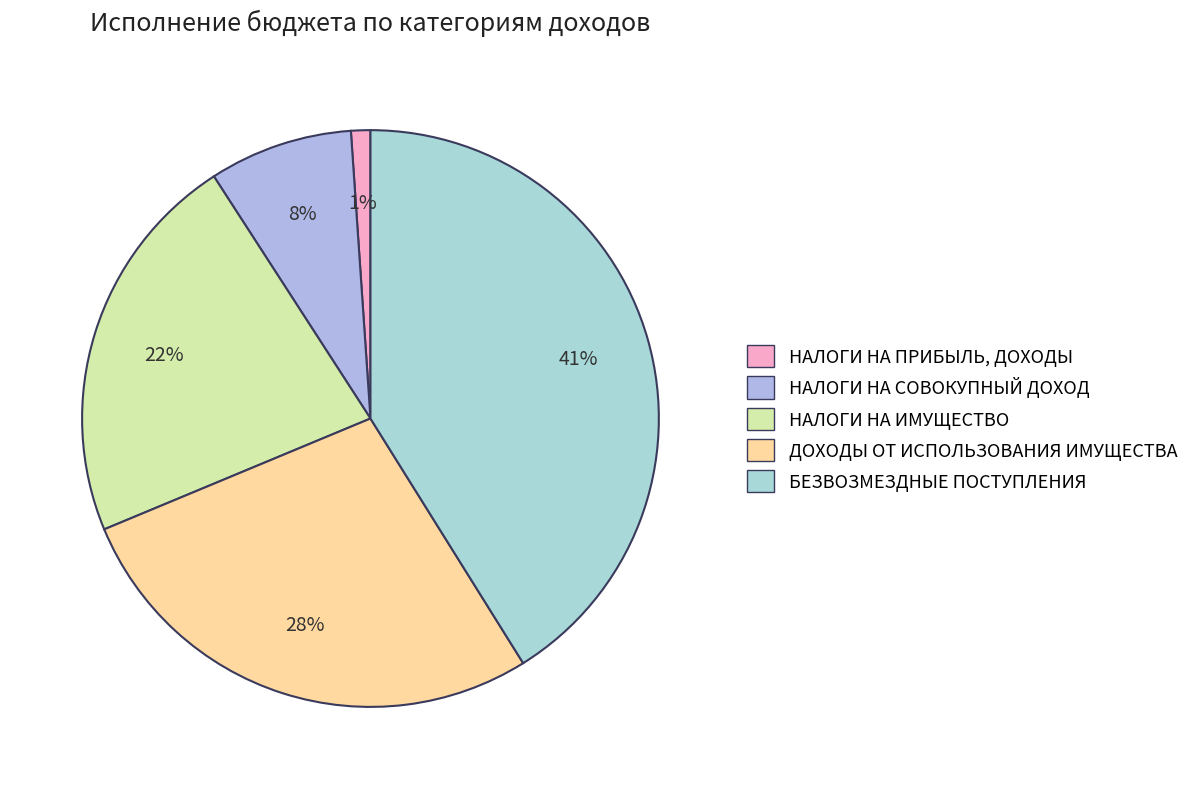

Count the number of slices in the pie.

5